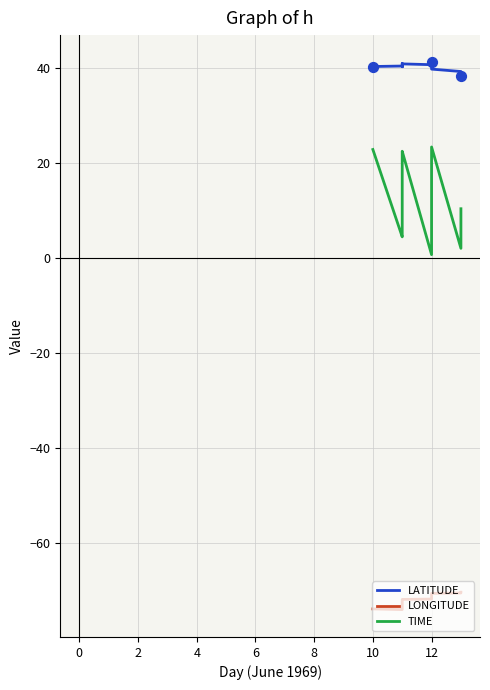

Which series has the largest total across all categories?

LATITUDE